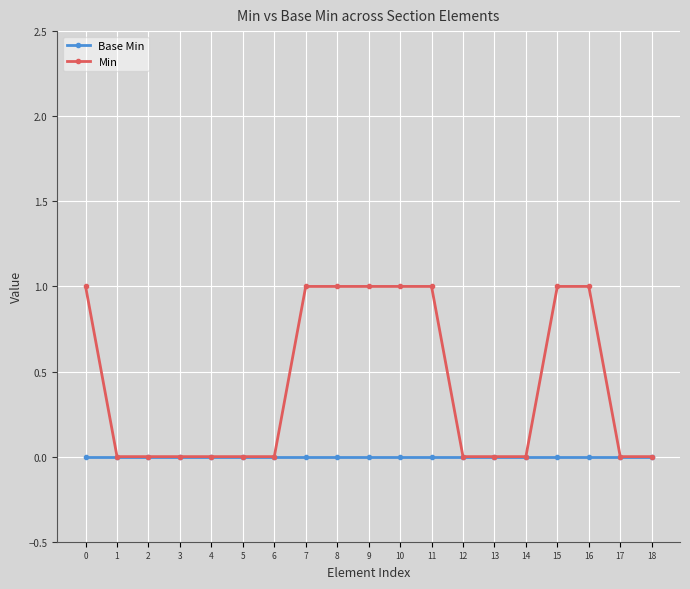

How many lines are shown in the chart?

2